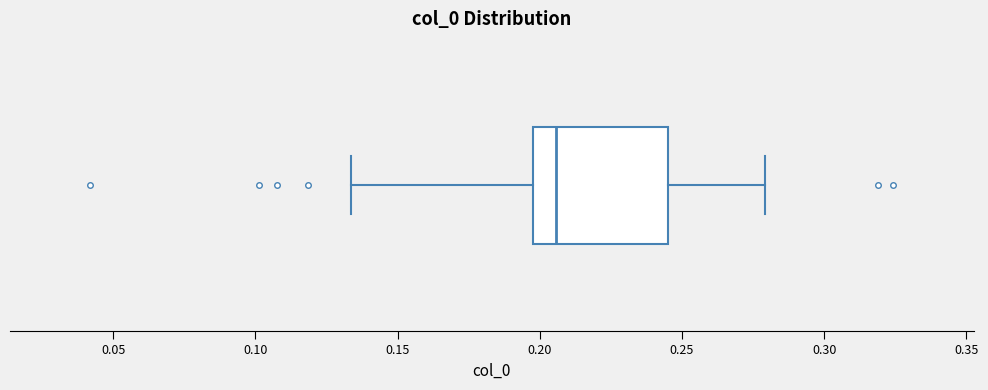

Read this box plot against the x-axis: the position of the median line, the range covered by the box, and the ends of both whiskers. The values are not printed on the chart, so give them approximately, as read against the axis.

median 0.205, box 0.200 to 0.245, whiskers 0.135 to 0.280